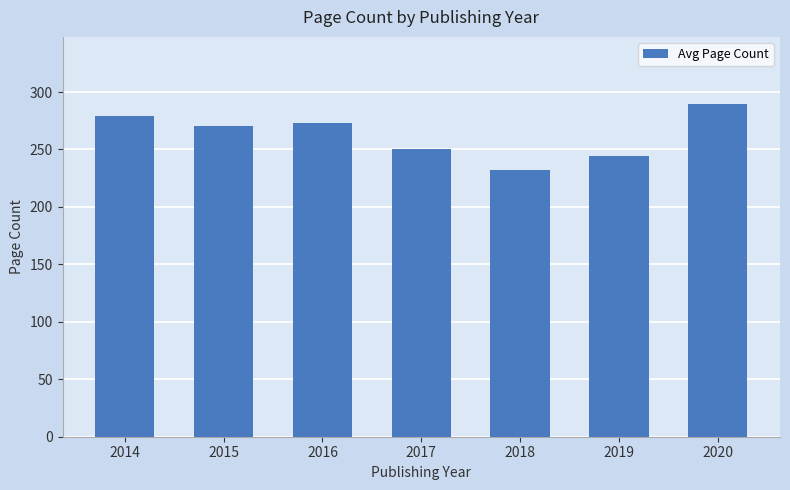

Rank the categories by value from highest to lowest.

2020, 2014, 2016, 2015, 2017, 2019, 2018